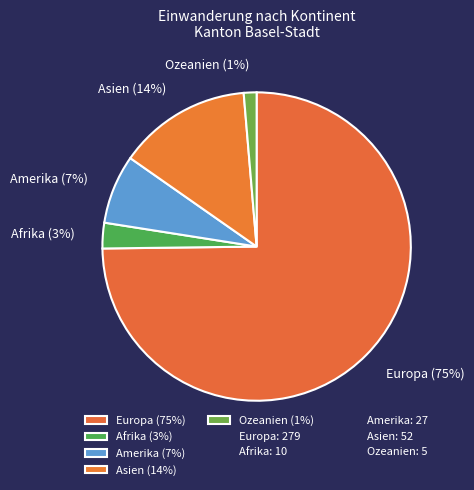

Is the sum of Amerika and Ozeanien greater than half?

No